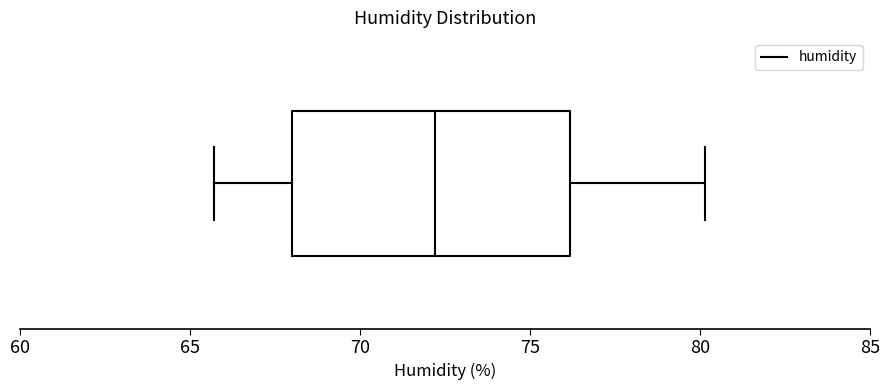

Where does the right whisker of the box end on the x-axis? The values are not printed on the chart, so give them approximately, as read against the axis.

80.0